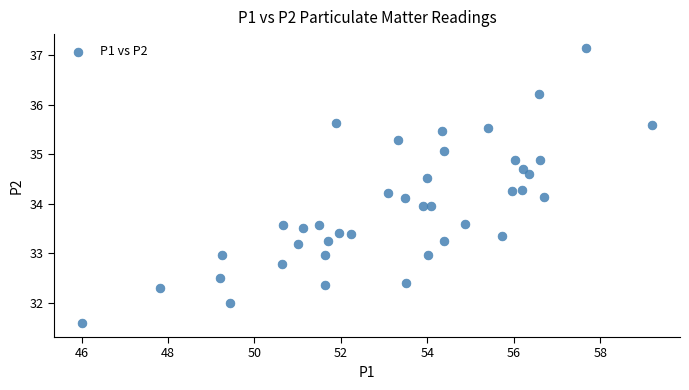

What is the range of X values (max minus min)?

13.2